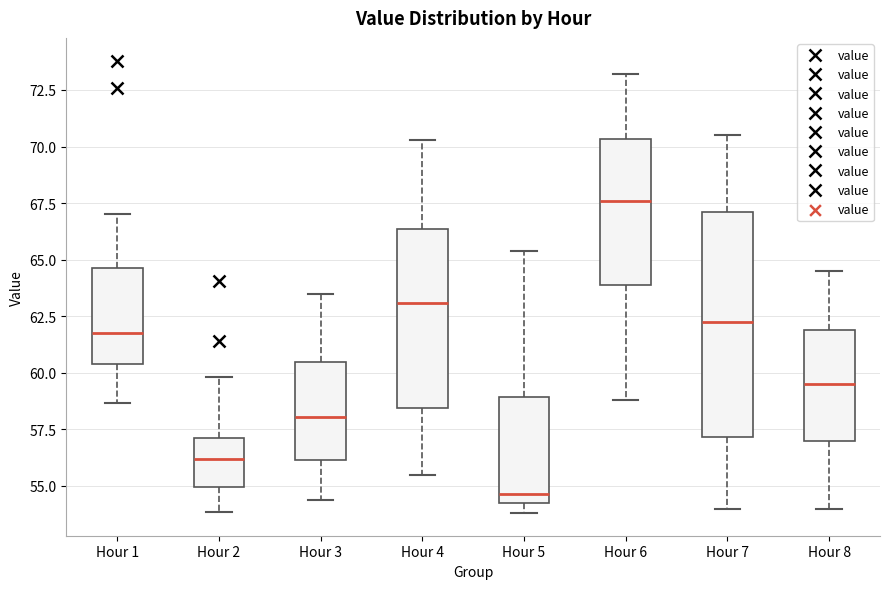

Which box is the tallest, from its lower edge to its upper edge?

Hour 7